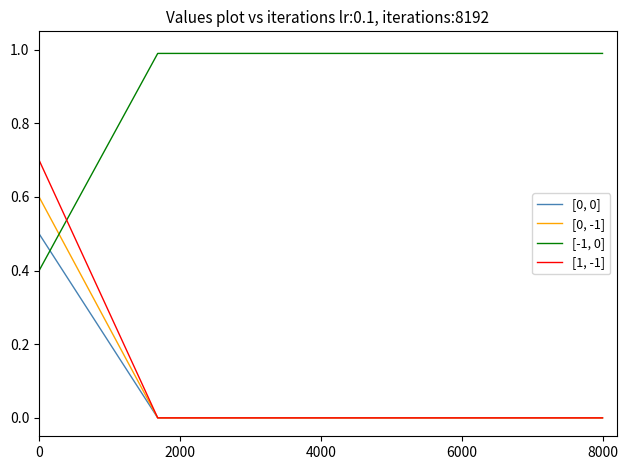

What is the maximum value shown in the chart?

1.0